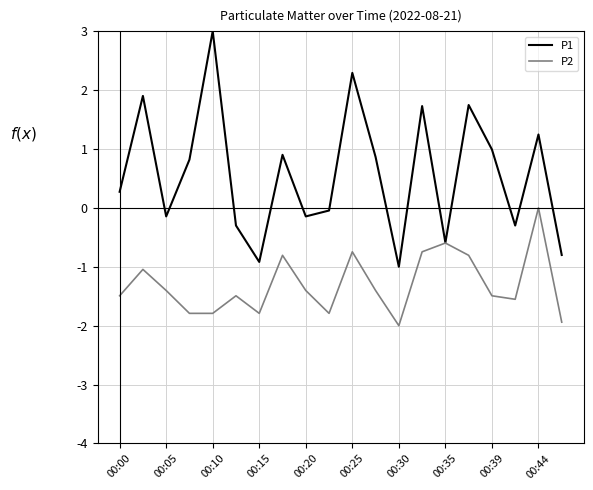

Which series has the widest spread of values?

P1